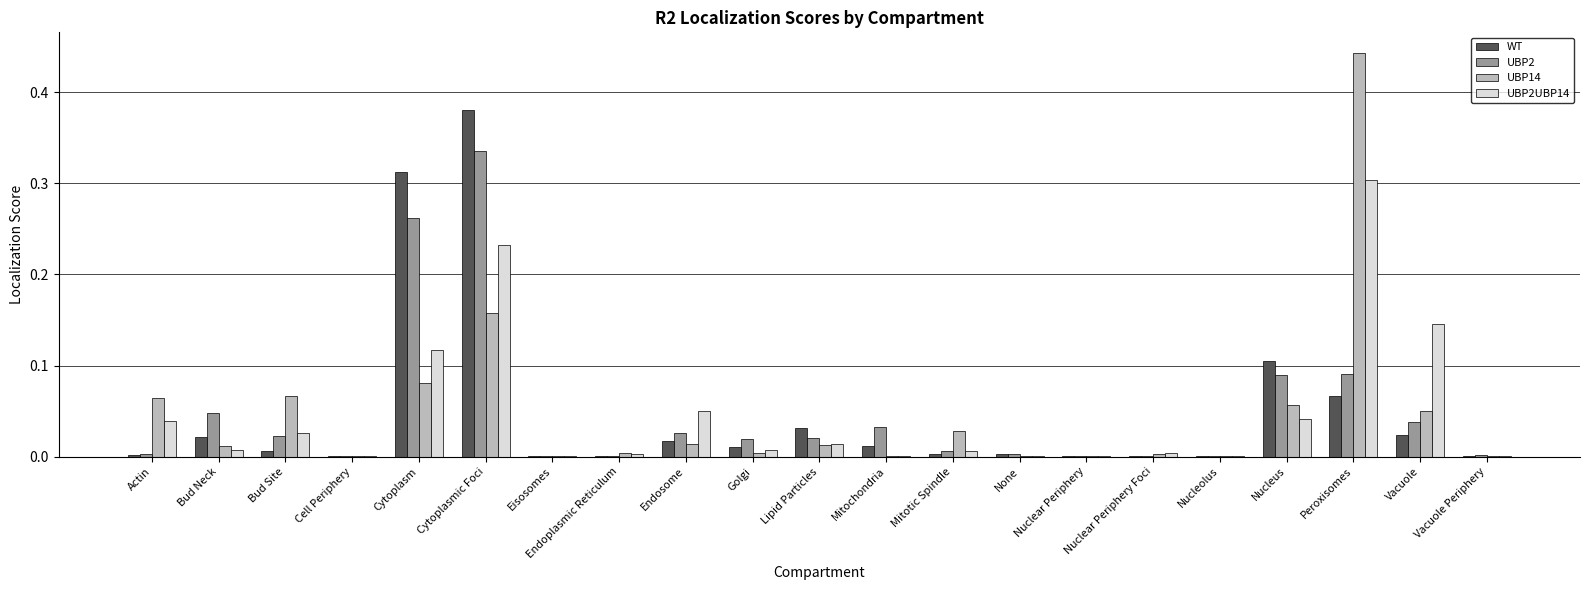

What is the sum of all UBP14 values?

1.0